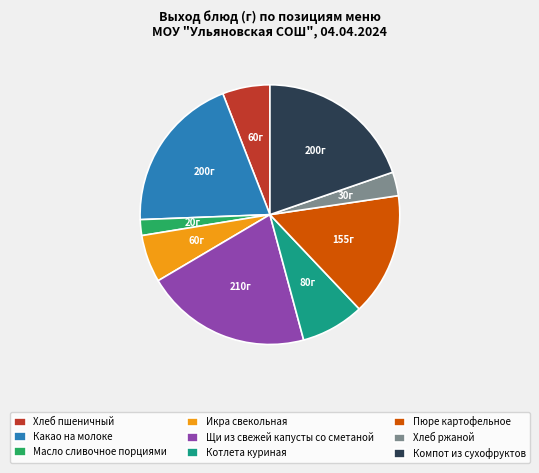

The Пюре картофельное slice represents 15% of the pie. True or false?

True